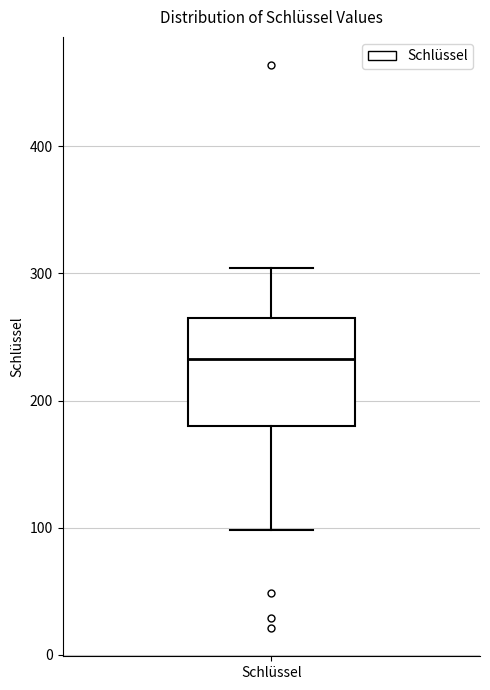

Read this box plot against the y-axis: the position of the median line, the range covered by the box, and the ends of both whiskers. The values are not printed on the chart, so give them approximately, as read against the axis.

median 230, box 180 to 260, whiskers 100 to 300